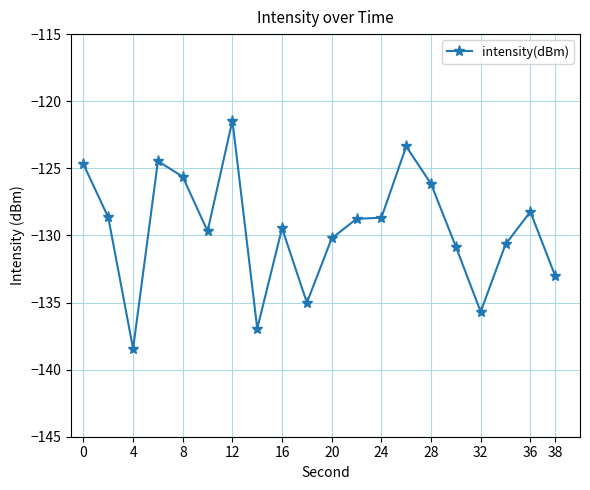

Is this an area chart (filled region under the line)?

No